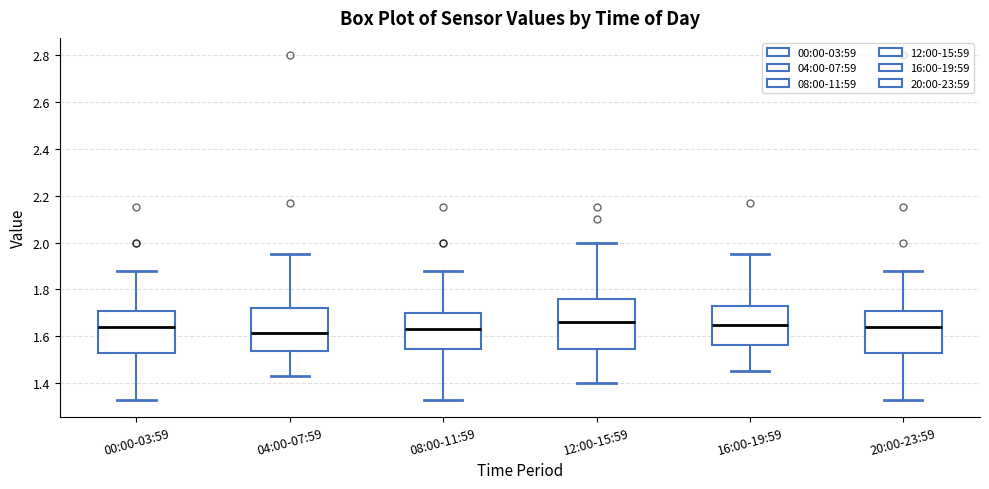

Which box is the tallest, from its lower edge to its upper edge?

12:00-15:59